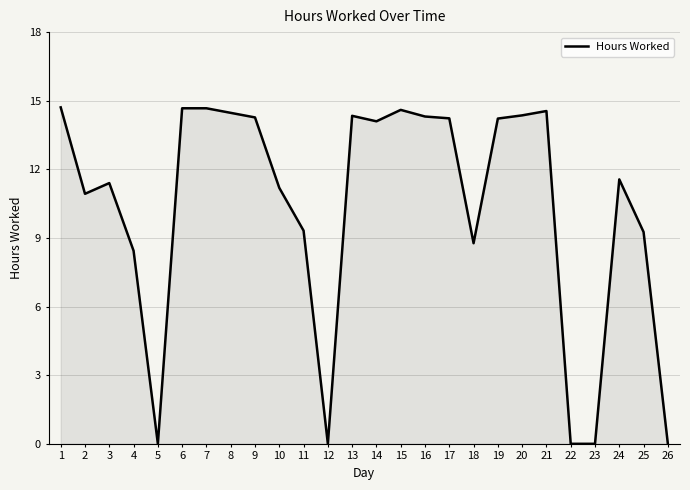

What is the difference between the maximum and minimum values?

14.7